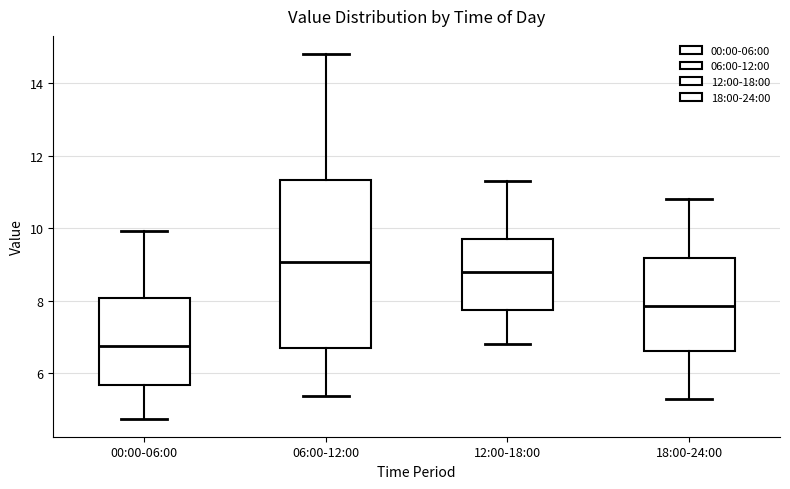

Reading left to right, transcribe this box plot: for each box, give where its median line is, the range the box spans, and where its two whiskers end, as read against the y-axis. The values are not printed on the chart, so give them approximately, as read against the axis.

00:00-06:00: median 6.8, box 5.6 to 8.0, whiskers 4.8 to 10.0
06:00-12:00: median 9.0, box 6.8 to 11.4, whiskers 5.4 to 14.8
12:00-18:00: median 8.8, box 7.8 to 9.8, whiskers 6.8 to 11.4
18:00-24:00: median 7.8, box 6.6 to 9.2, whiskers 5.4 to 10.8